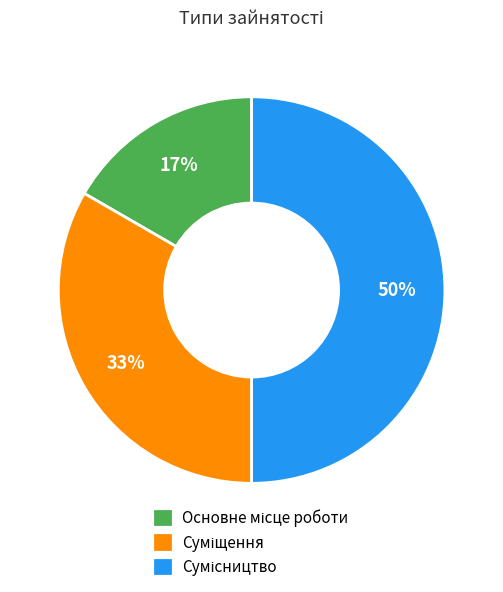

To the nearest percent, what is the difference between the largest and smallest slice percentages?

33%